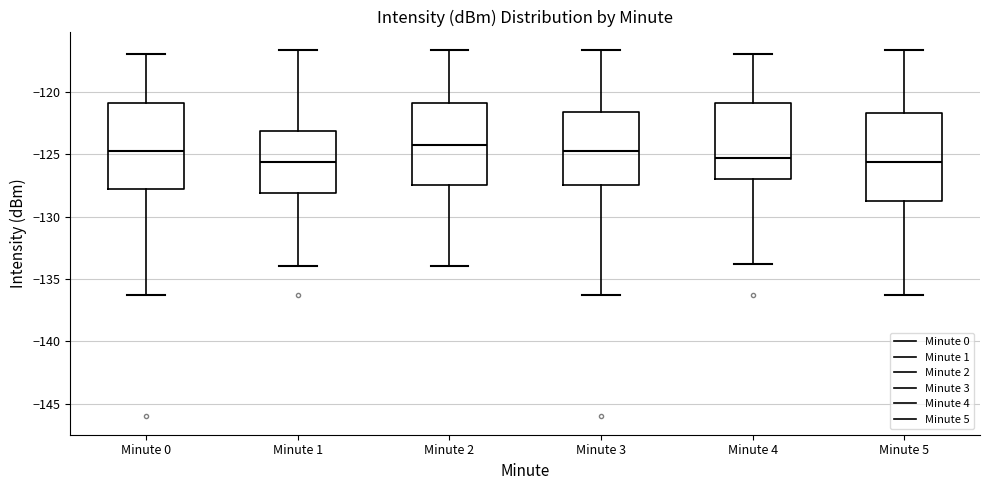

Where is the lower edge of the box for Minute 3 on the y-axis? The values are not printed on the chart, so give them approximately, as read against the axis.

-127.5